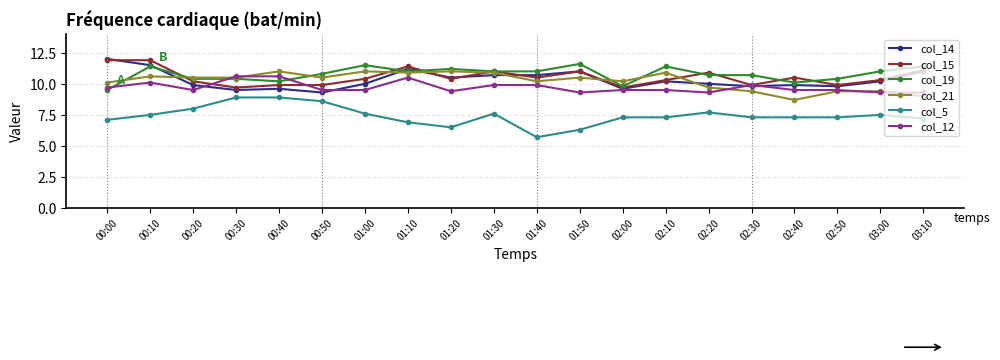

Where is the first local minimum for col_15?

00:30